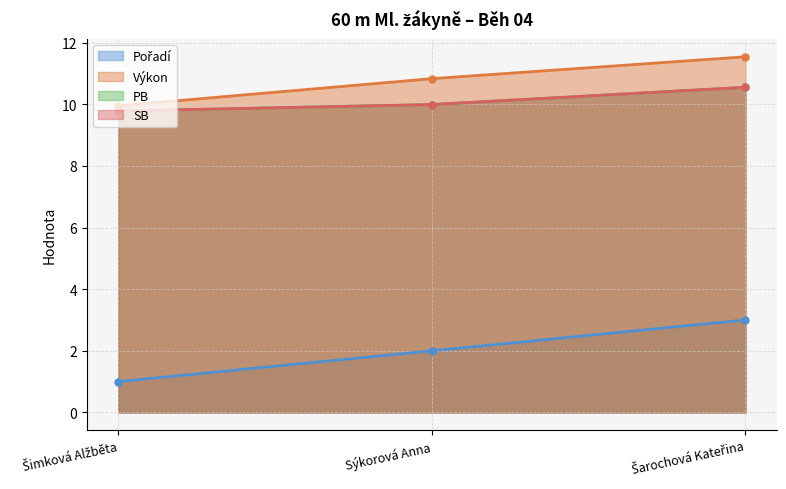

Which series has the largest total across all categories?

Výkon